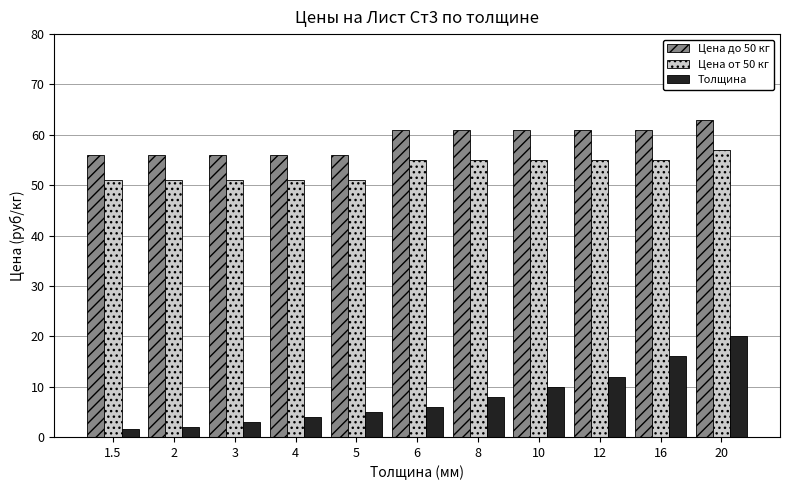

List the series in order of their peak value, highest first.

Цена до 50 кг, Цена от 50 кг, Толщина